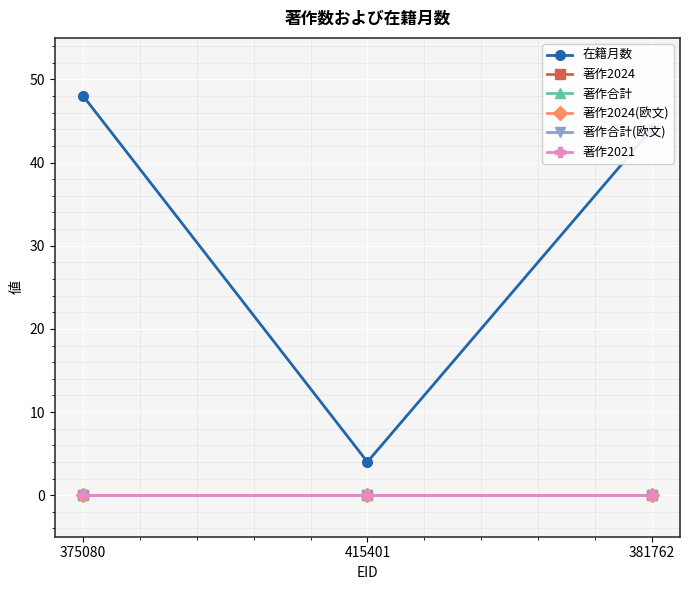

What is the label of the 3rd point from the left?

381762